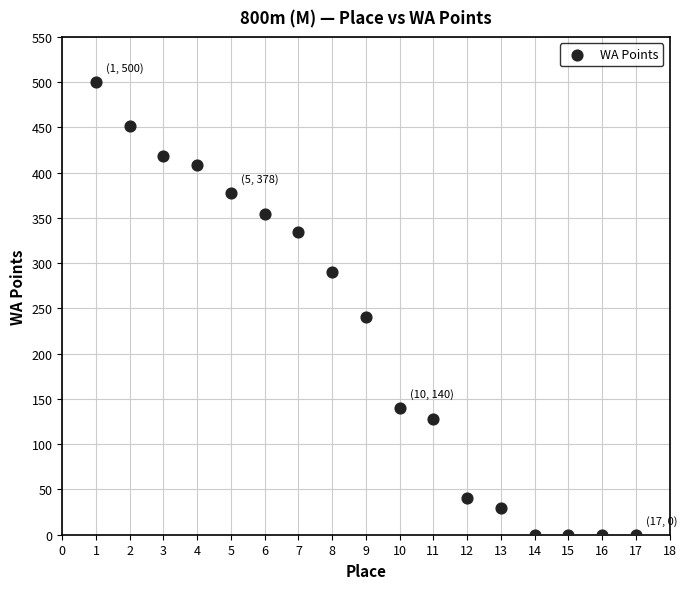

What is the range of Y values (max minus min)?

500